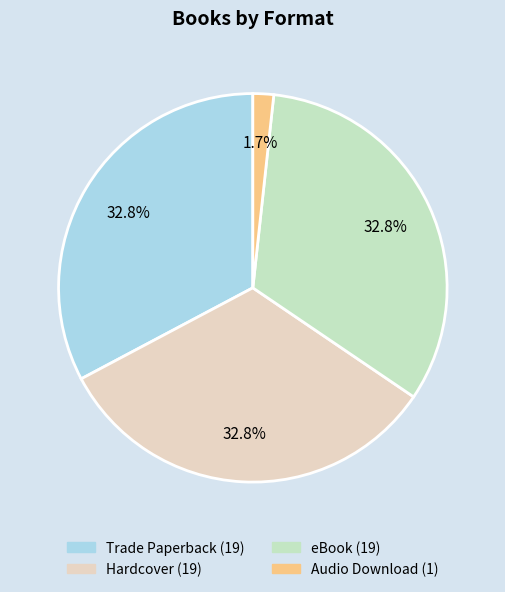

The eBook slice represents 33% of the pie. True or false?

True